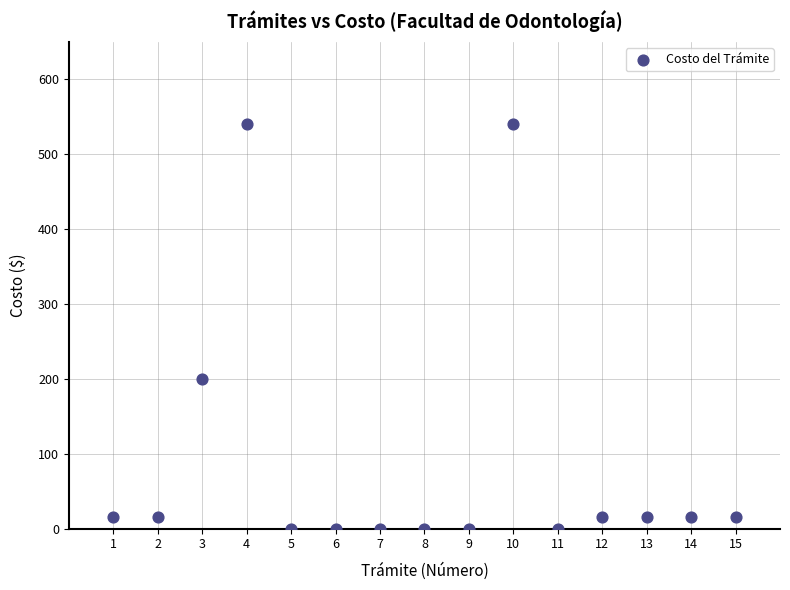

What is the range of X values (max minus min)?

14